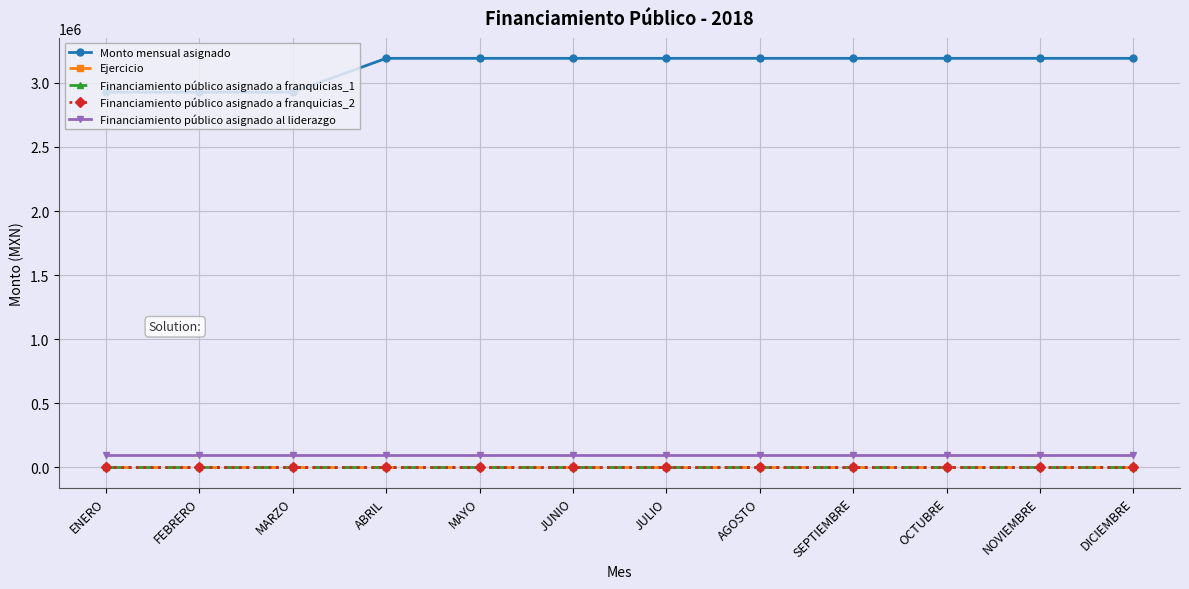

Reading left to right, what are all the values shown in this chart?

Monto mensual asignado: 2927668.1	2927668.1	2927668.1	3191776.7	3191776.7	3191776.7	3191776.7	3191776.7	3191776.7	3191776.7	3191776.7	3191776.7
Ejercicio: 2018.0	2018.0	2018.0	2018.0	2018.0	2018.0	2018.0	2018.0	2018.0	2018.0	2018.0	2018.0
Financiamiento público asignado a franquicias_1: 0.0	0.0	0.0	0.0	0.0	0.0	0.0	0.0	0.0	0.0	0.0	0.0
Financiamiento público asignado a franquicias_2: 0.0	0.0	0.0	0.0	0.0	0.0	0.0	0.0	0.0	0.0	0.0	0.0
Financiamiento público asignado al liderazgo: 93772.5	93772.5	93772.5	93772.5	93772.5	93772.5	93772.5	93772.5	93772.5	93772.5	93772.5	93772.5